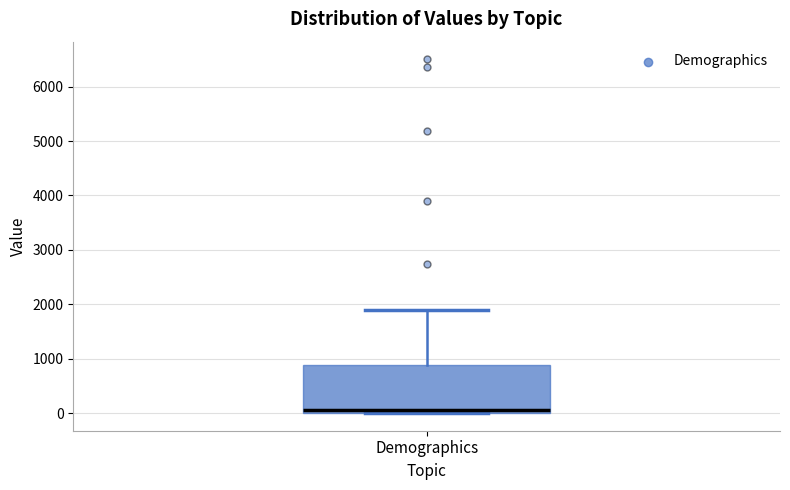

Transcribe this box plot: give where the median line is, the range the box spans, and where the two whiskers end, as read against the y-axis. The values are not printed on the chart, so give them approximately, as read against the axis.

median 100, box 0 to 900, whiskers 0 to 1900